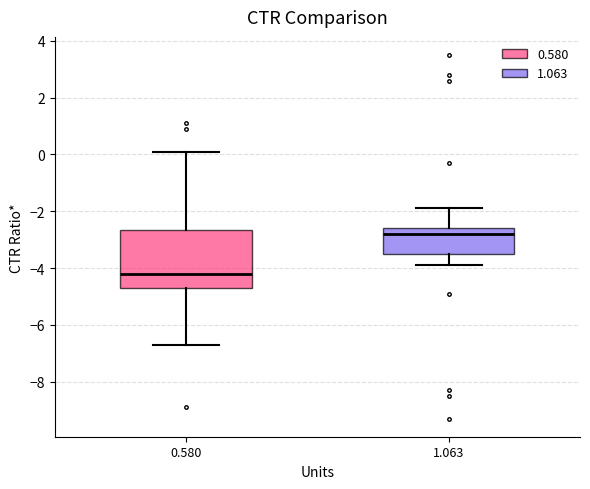

Where is the upper edge of the box at x = 0.580 on the y-axis? The values are not printed on the chart, so give them approximately, as read against the axis.

-2.6